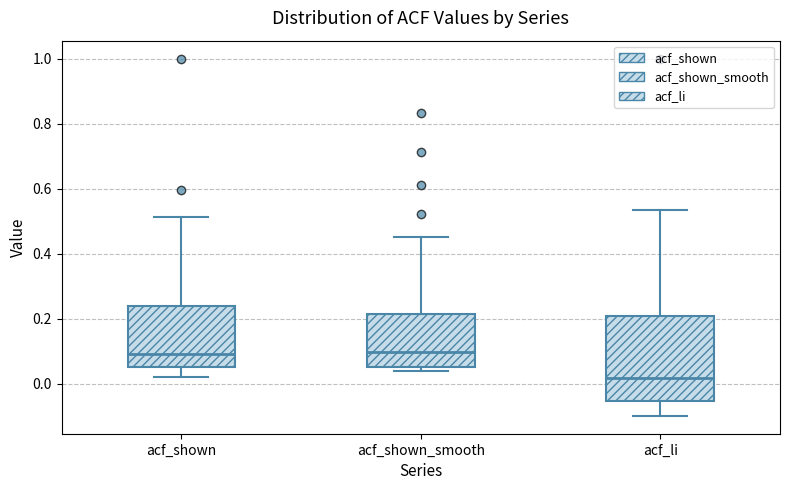

Reading left to right, transcribe this box plot: for each box, give where its median line is, the range the box spans, and where its two whiskers end, as read against the y-axis. The values are not printed on the chart, so give them approximately, as read against the axis.

acf_shown: median 0.10, box 0.04 to 0.24, whiskers 0.02 to 0.52
acf_shown_smooth: median 0.10, box 0.06 to 0.22, whiskers 0.04 to 0.46
acf_li: median 0.02, box -0.06 to 0.20, whiskers -0.10 to 0.54